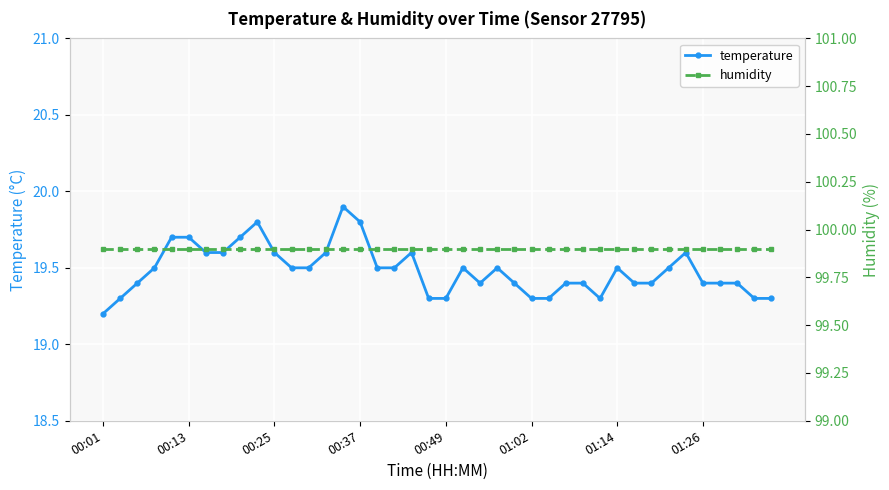

True or false: humidity has a value of 99.9 at 8.

True